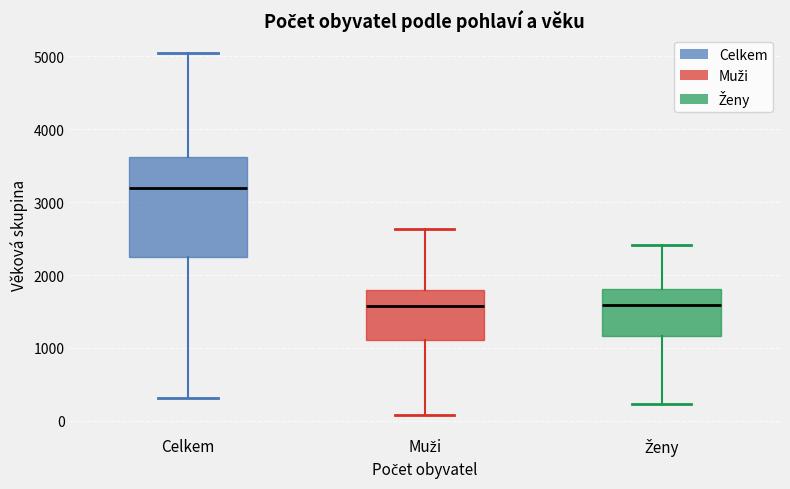

Reading left to right, read every box against the y-axis: the position of its median line, the range the box covers, and the ends of its whiskers. The values are not printed on the chart, so give them approximately, as read against the axis.

Celkem: median 3200, box 2300 to 3600, whiskers 300 to 5000
Muži: median 1600, box 1100 to 1800, whiskers 100 to 2600
Ženy: median 1600, box 1200 to 1800, whiskers 200 to 2400